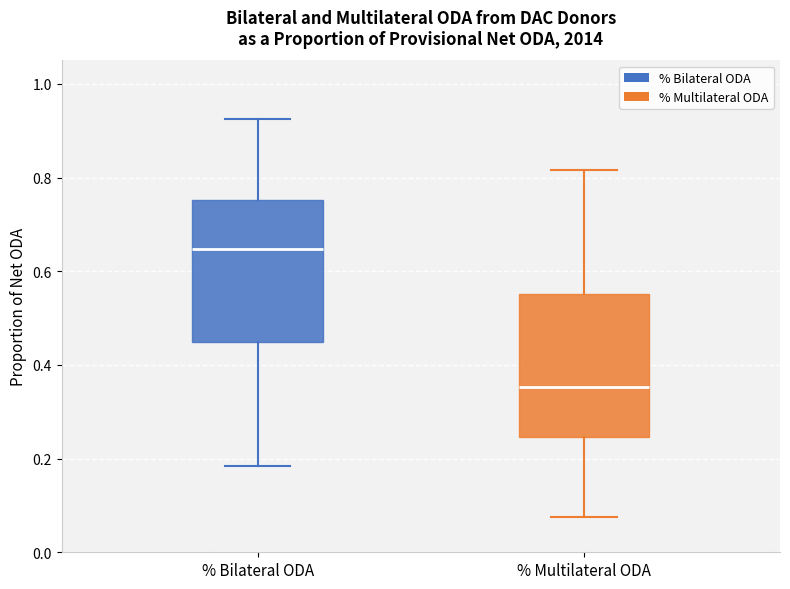

Where does the median line of the box for % Bilateral ODA sit on the y-axis? The values are not printed on the chart, so give them approximately, as read against the axis.

0.64